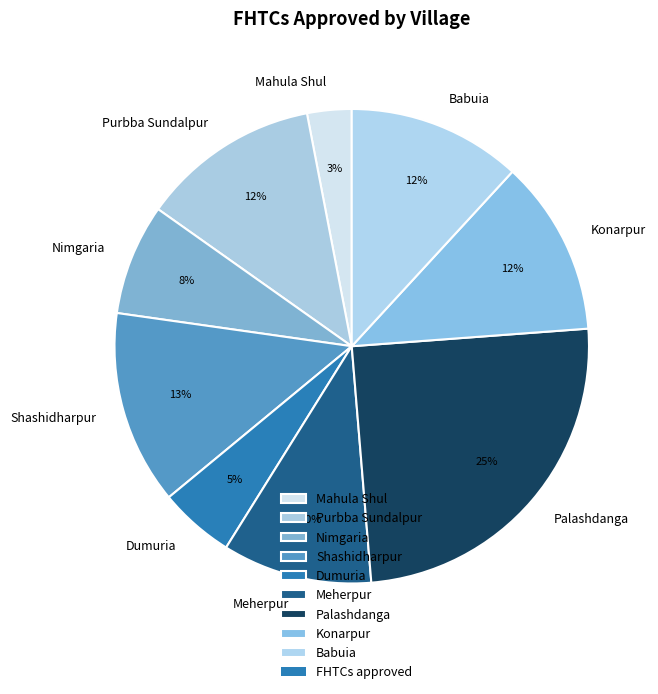

To the nearest percent, what portion does Purbba Sundalpur represent?

12%